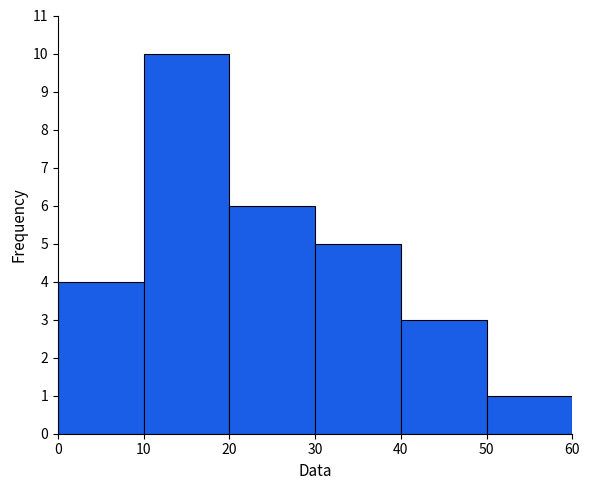

Which range on the x-axis has the tallest bar?

10 to 20